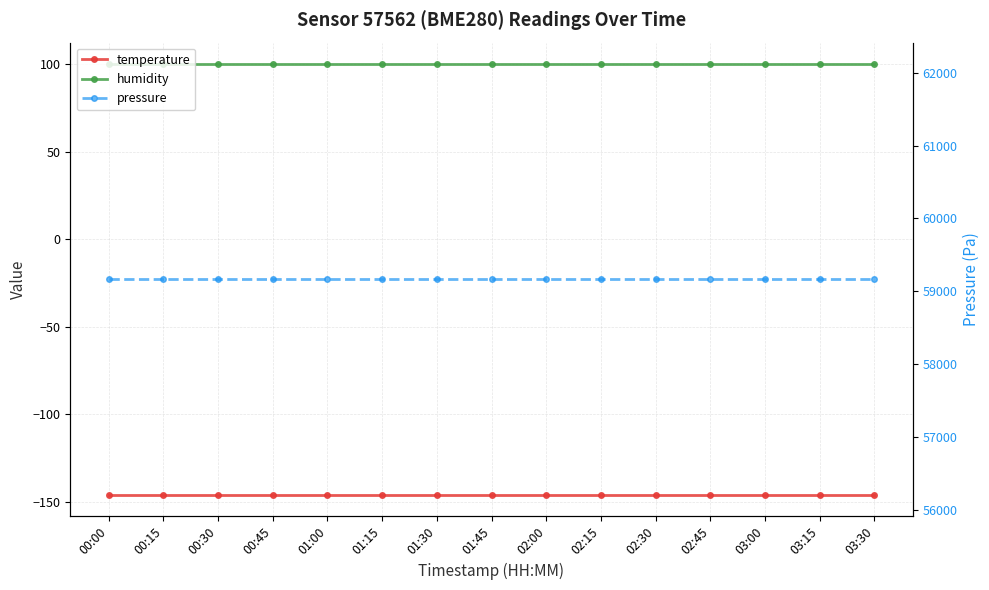

What is the value of the pressure point at the 4th from the left?

59163.3